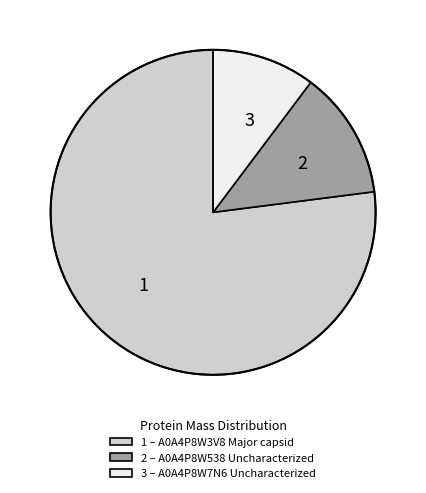

Is there a majority slice in this chart?

Yes